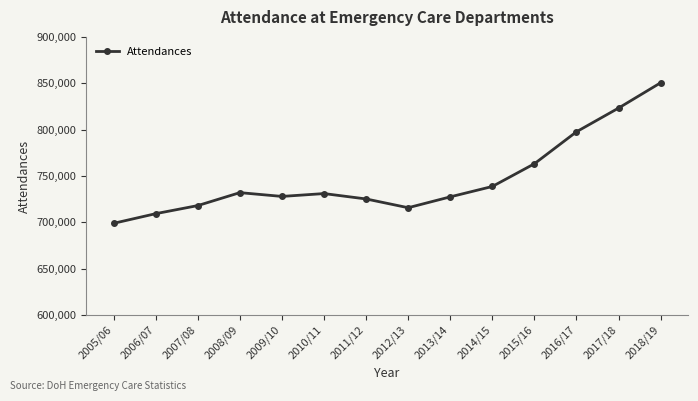

What is the smallest value displayed?

698937